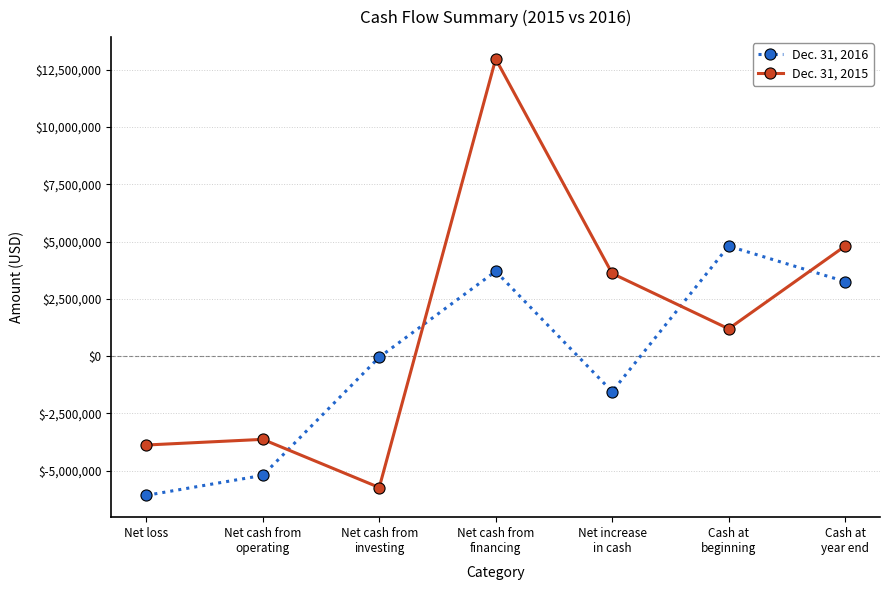

Is it true that Dec. 31, 2016 equals -6074999 at Net loss?

True